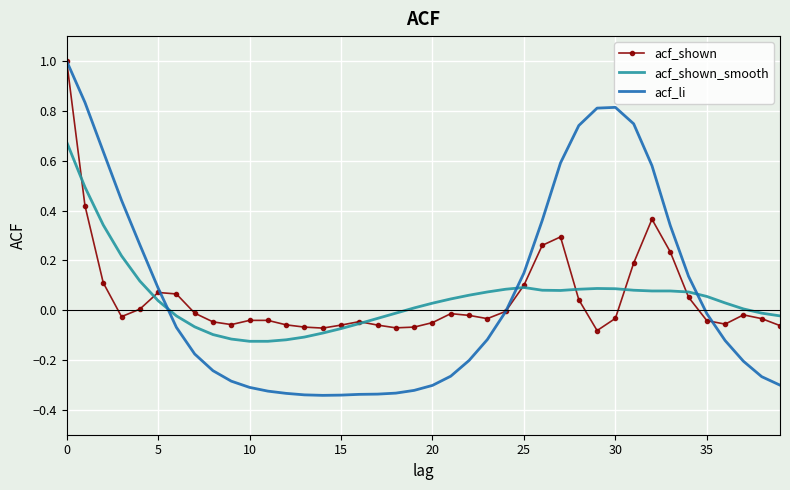

What is the maximum value shown in the chart?

1.0